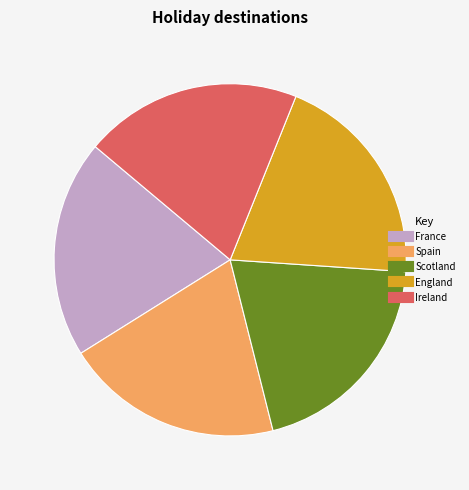

Is there any slice that represents more than half of the pie?

No